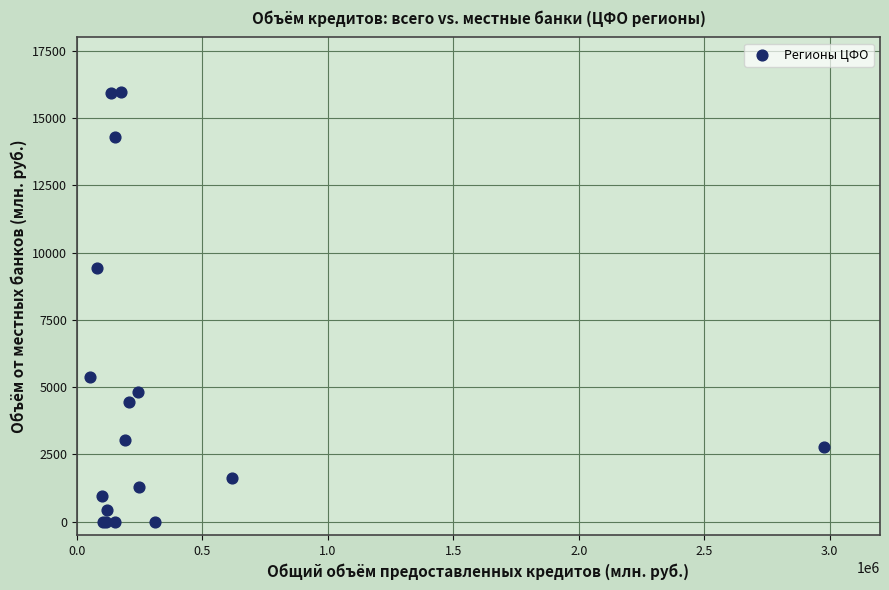

What Y value in the scatter plot is closest to 7985?

9414